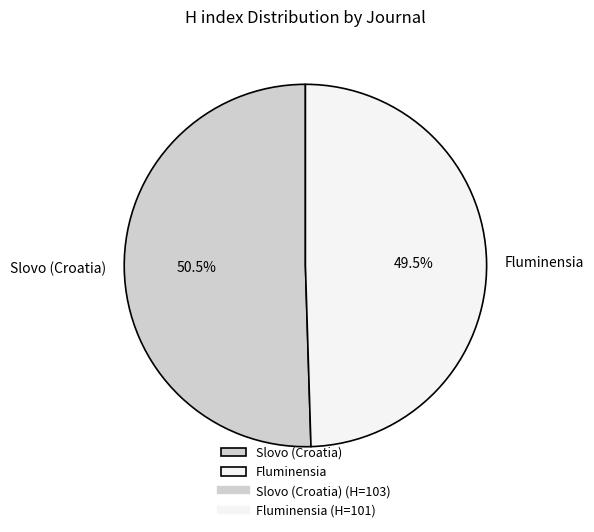

Which category has the smallest portion of the pie?

Fluminensia